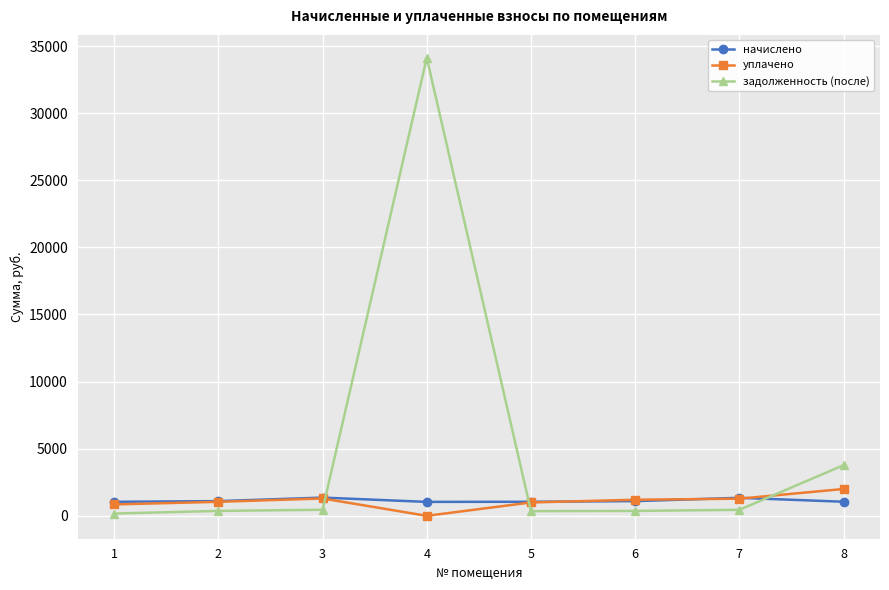

How many lines are shown in the chart?

3